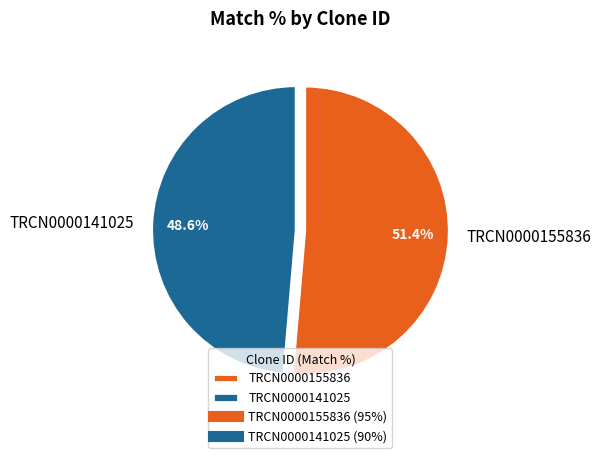

How many slices are in this pie chart?

2